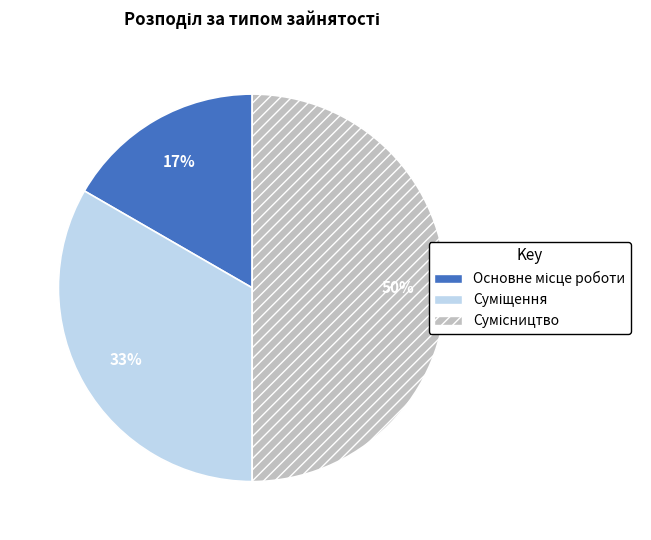

To the nearest percent, what is the difference between the largest and smallest slice percentages?

33%